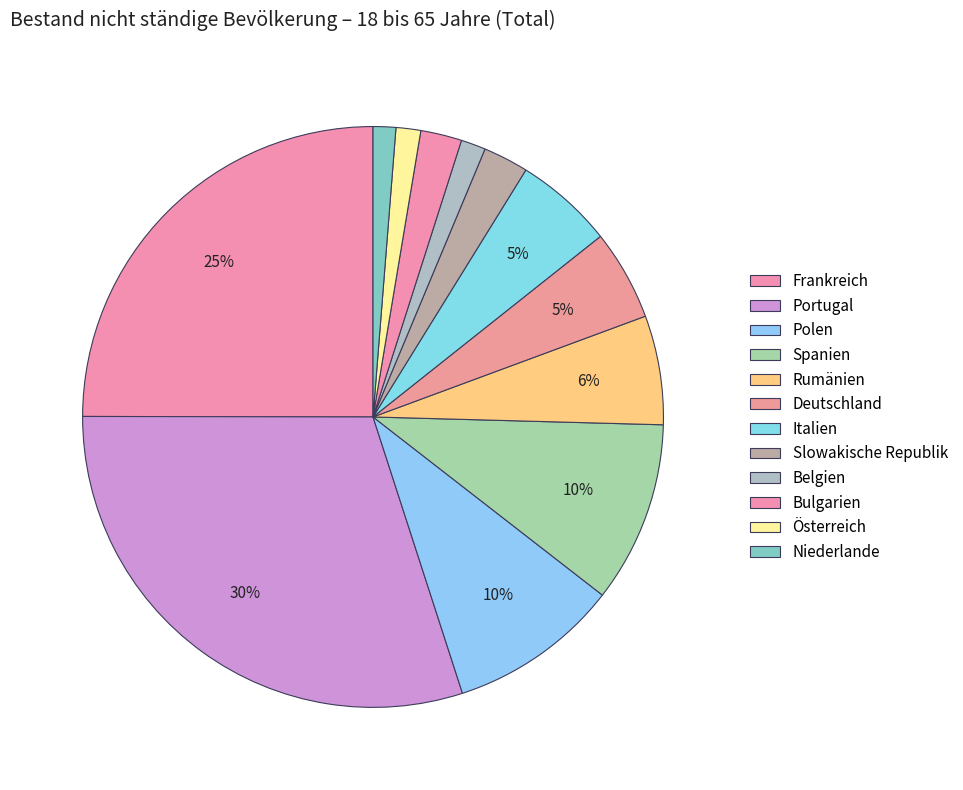

To the nearest percent, what portion does Slowakische Republik represent?

3%